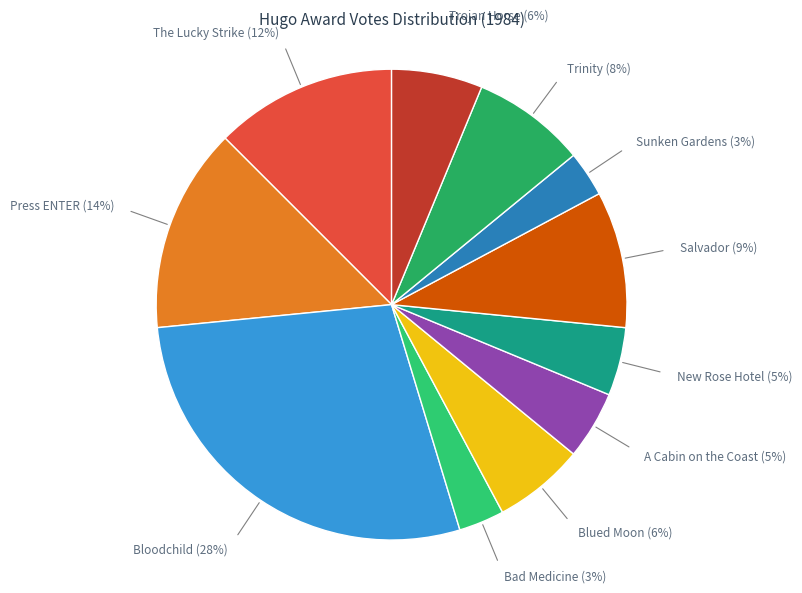

How many slices are in this pie chart?

11